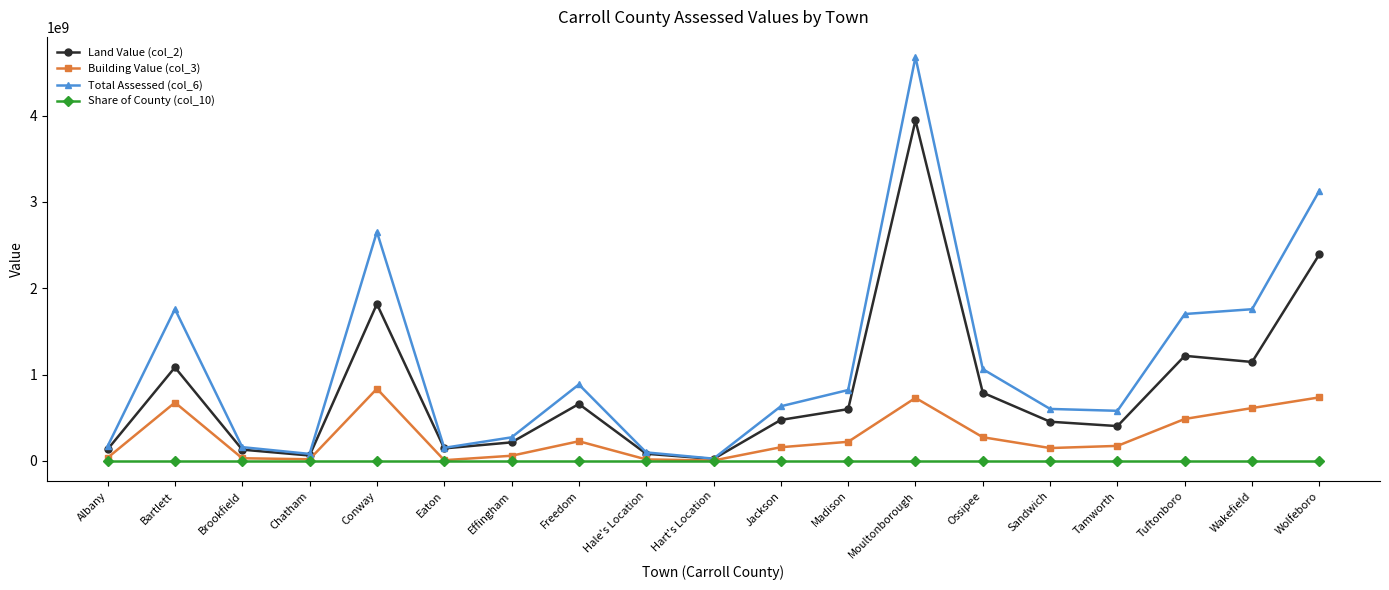

Is the value of Share of County (col_10) at Bartlett greater than the value of Total Assessed (col_6) at Jackson?

No